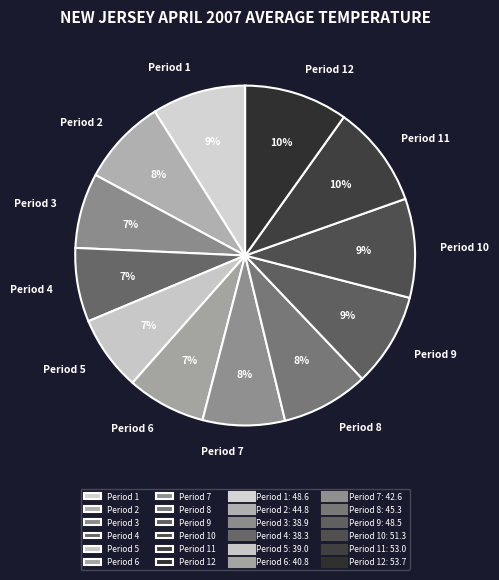

Do Period 11 and Period 3 together represent more than half of the pie?

No